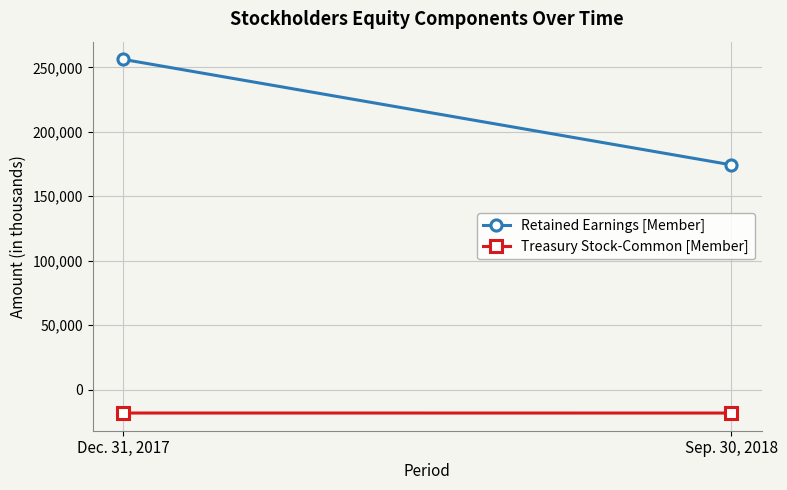

Rank the series by their average value, from highest to lowest.

Retained Earnings [Member], Treasury Stock-Common [Member]